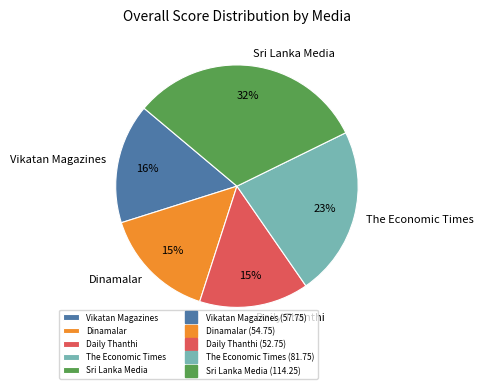

To the nearest percent, what percentage of the pie is The Economic Times?

23%